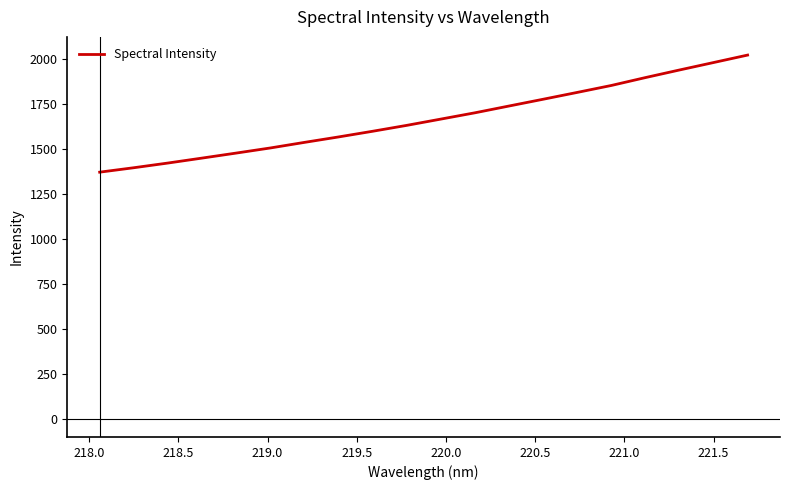

What is the greatest value displayed?

2022.7